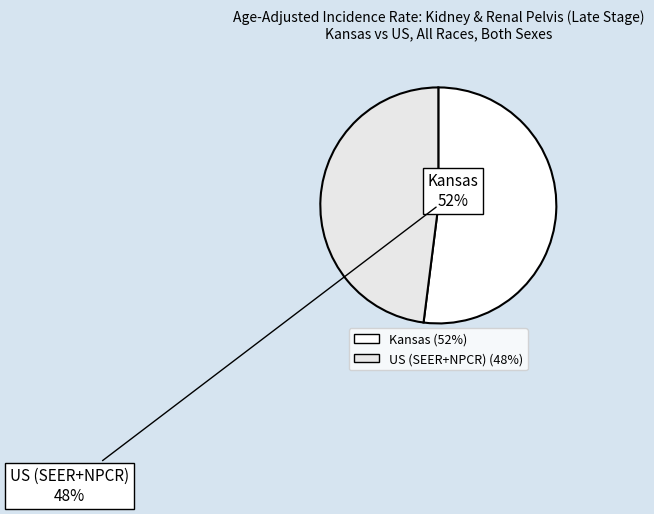

Count the number of slices in the pie.

2